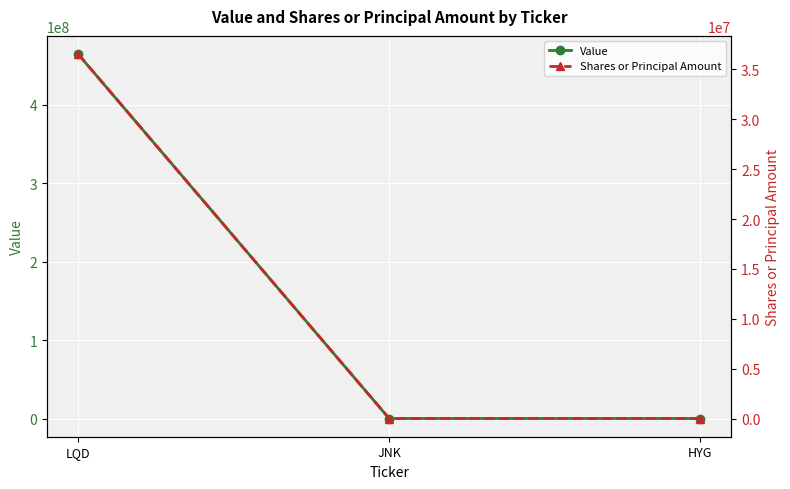

Does the chart display data point markers on the line(s)?

Yes